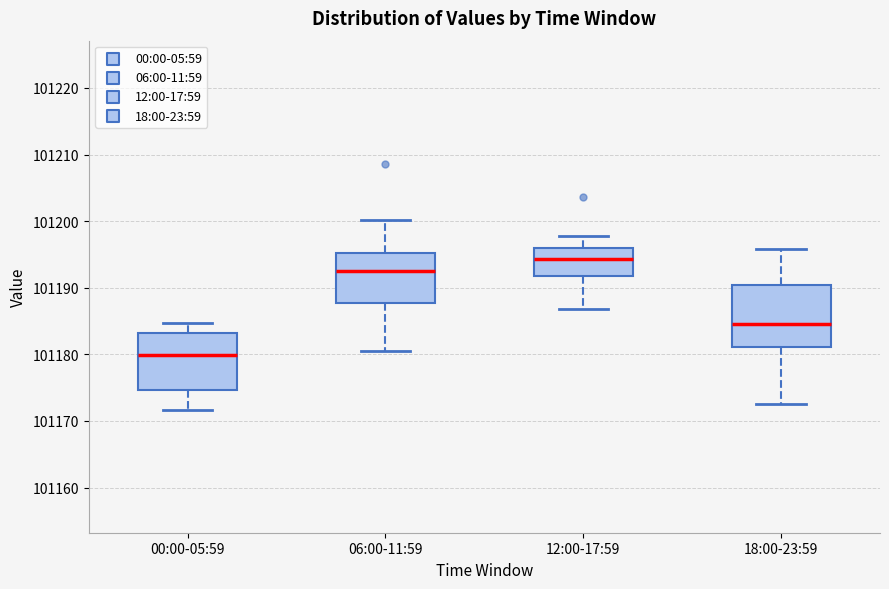

Reading left to right, read every box against the y-axis: the position of its median line, the range the box covers, and the ends of its whiskers. The values are not printed on the chart, so give them approximately, as read against the axis.

00:00-05:59: median 101180, box 101175 to 101183, whiskers 101172 to 101185
06:00-11:59: median 101193, box 101188 to 101195, whiskers 101181 to 101200
12:00-17:59: median 101194, box 101192 to 101196, whiskers 101187 to 101198
18:00-23:59: median 101185, box 101181 to 101190, whiskers 101172 to 101196